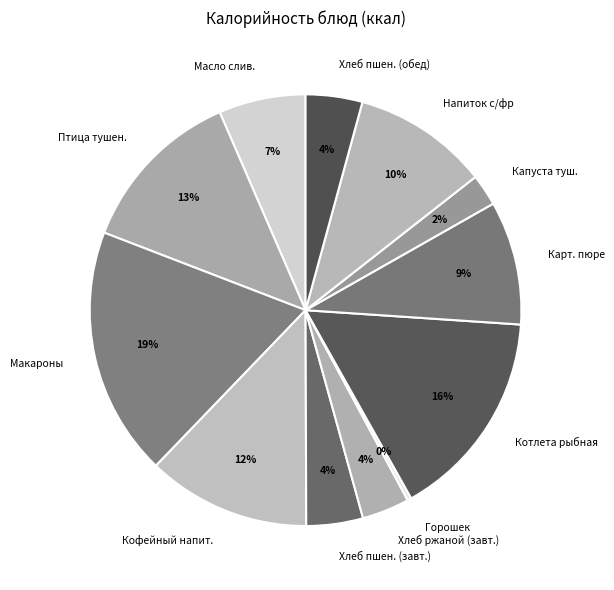

Which category has the smallest portion of the pie?

Горошек